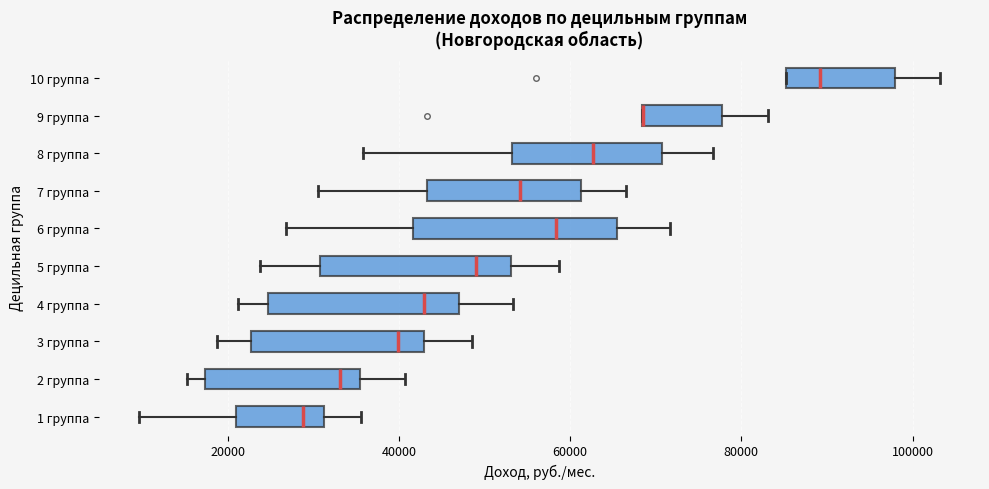

Reading bottom to top, read every box against the x-axis: the position of its median line, the range the box covers, and the ends of its whiskers. The values are not printed on the chart, so give them approximately, as read against the axis.

1 группа: median 28000, box 22000 to 32000, whiskers 10000 to 36000
2 группа: median 34000, box 18000 to 36000, whiskers 16000 to 40000
3 группа: median 40000, box 22000 to 42000, whiskers 18000 to 48000
4 группа: median 42000, box 24000 to 48000, whiskers 22000 to 54000
5 группа: median 50000, box 30000 to 54000, whiskers 24000 to 58000
6 группа: median 58000, box 42000 to 66000, whiskers 26000 to 72000
7 группа: median 54000, box 44000 to 62000, whiskers 30000 to 66000
8 группа: median 62000, box 54000 to 70000, whiskers 36000 to 76000
9 группа: median 68000 (drawn on the box's left edge), box 68000 to 78000, whiskers 68000 to 84000
10 группа: median 90000, box 86000 to 98000, whiskers 86000 to 104000